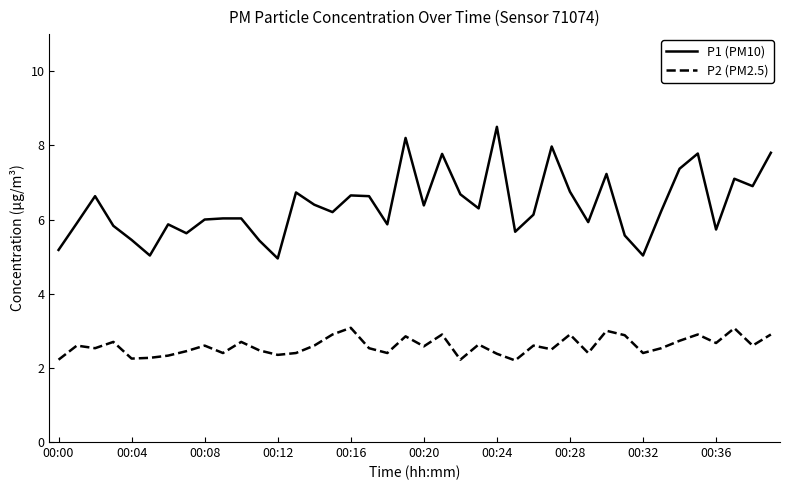

What is the maximum value shown in the chart?

8.5